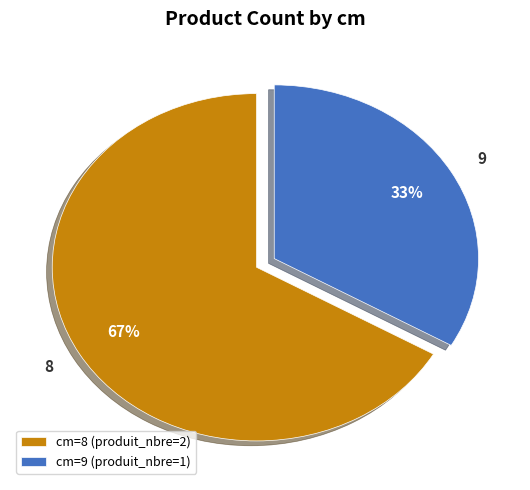

To the nearest percent, what portion does cm=9 (produit_nbre=1) represent?

33%